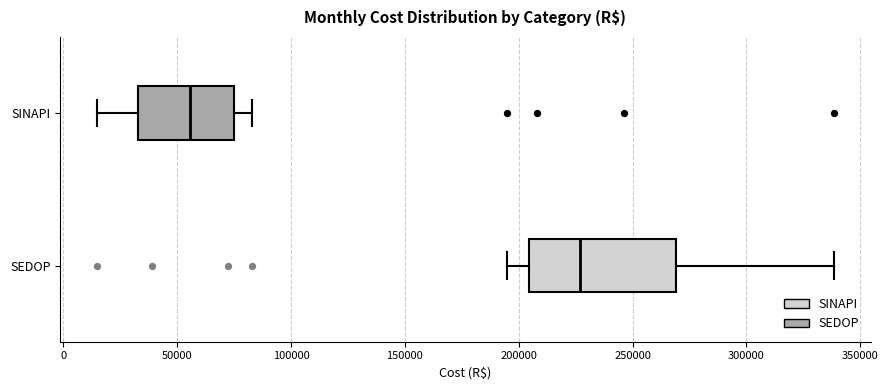

Reading bottom to top, transcribe this box plot: for each box, give where its median line is, the range the box spans, and where its two whiskers end, as read against the x-axis. The values are not printed on the chart, so give them approximately, as read against the axis.

SEDOP: median 225000, box 205000 to 270000, whiskers 195000 to 340000
SINAPI: median 55000, box 35000 to 75000, whiskers 15000 to 85000